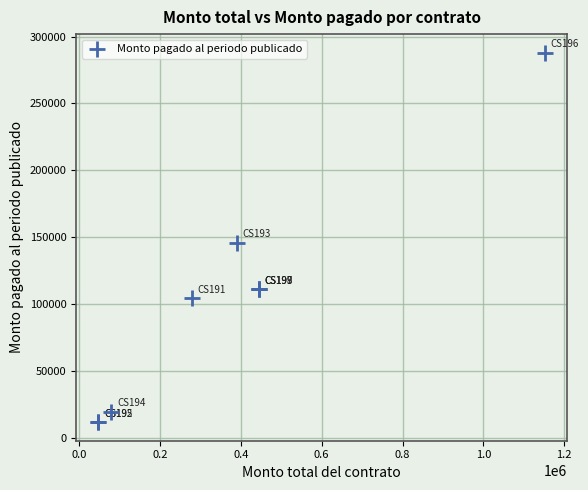

What Y value in the scatter plot is closest to 150000?

146160